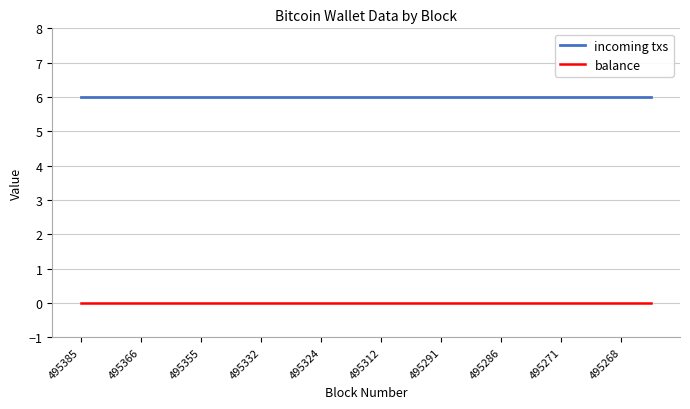

What is the greatest value displayed?

6